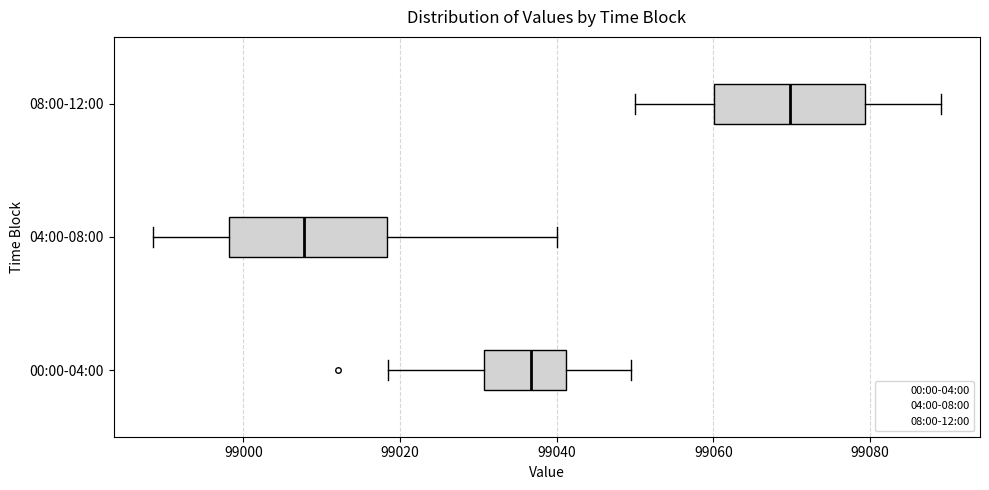

Reading bottom to top, transcribe this box plot: for each box, give where its median line is, the range the box spans, and where its two whiskers end, as read against the x-axis. The values are not printed on the chart, so give them approximately, as read against the axis.

00:00-04:00: median 99036, box 99030 to 99042, whiskers 99018 to 99050
04:00-08:00: median 99008, box 98998 to 99018, whiskers 98988 to 99040
08:00-12:00: median 99070, box 99060 to 99080, whiskers 99050 to 99090